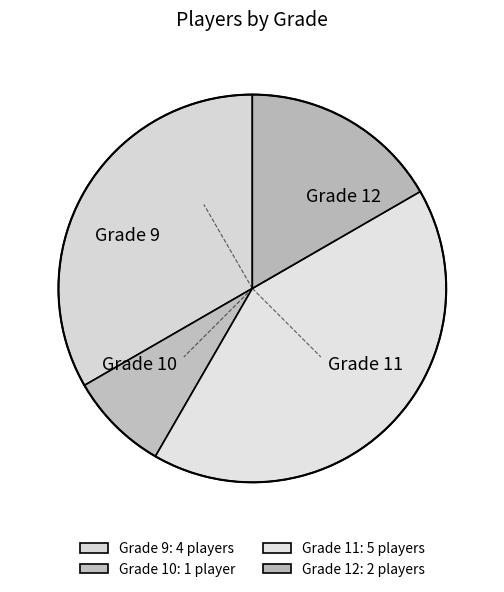

Is the sum of Grade 12 and Grade 10 greater than half?

No